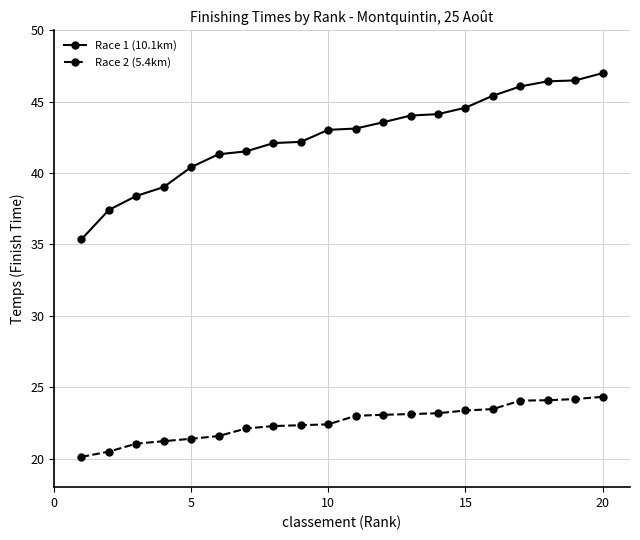

True or false: Race 2 (5.4km) and Race 1 (10.1km) cross at least once.

False